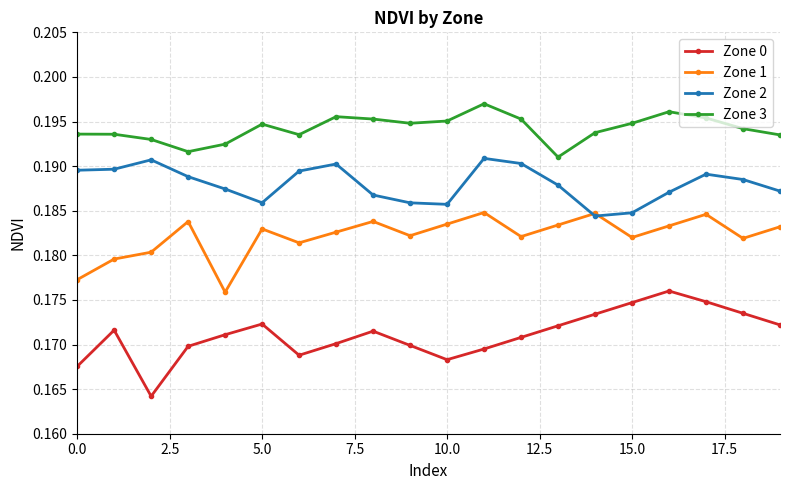

True or false: Zone 0 and Zone 3 intersect in this chart.

False